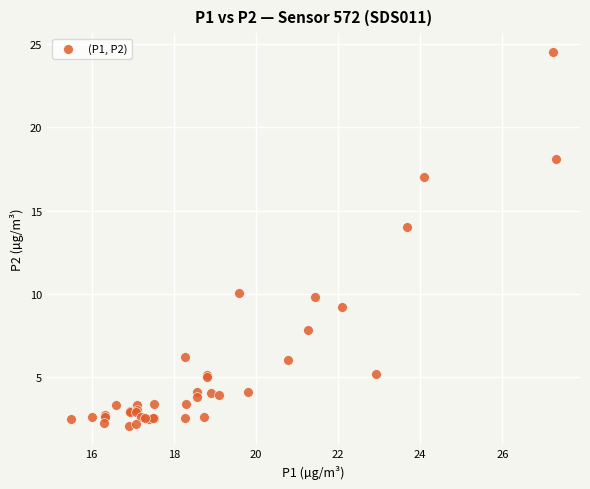

What Y value in the scatter plot is closest to 13?

14.0